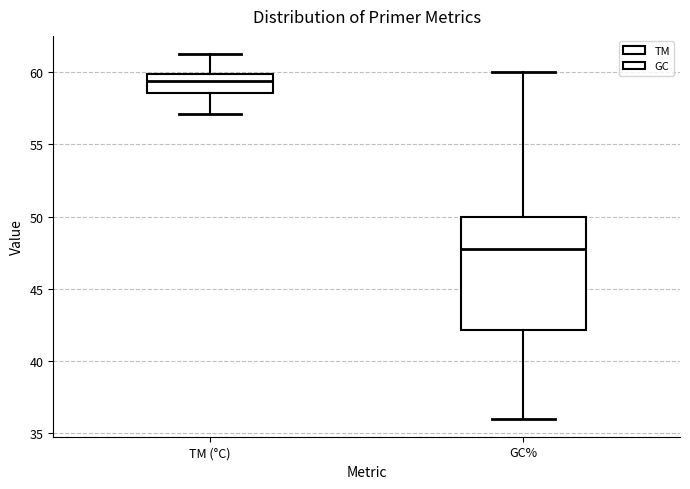

Where does the lower whisker of the box for TM (°C) end on the y-axis? The values are not printed on the chart, so give them approximately, as read against the axis.

57.0